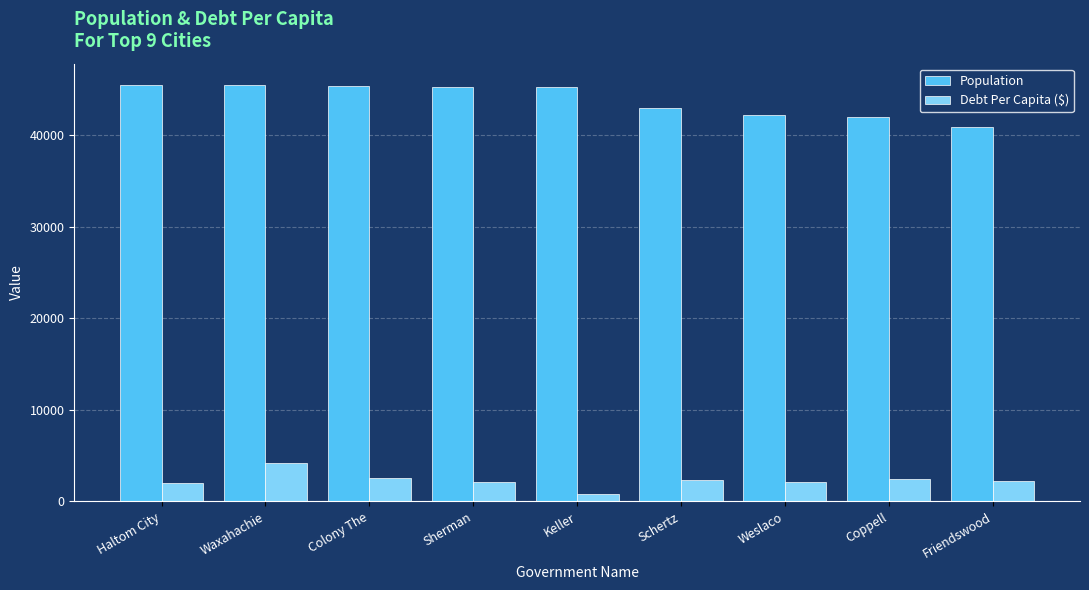

What is the maximum value shown in the chart?

45525.0